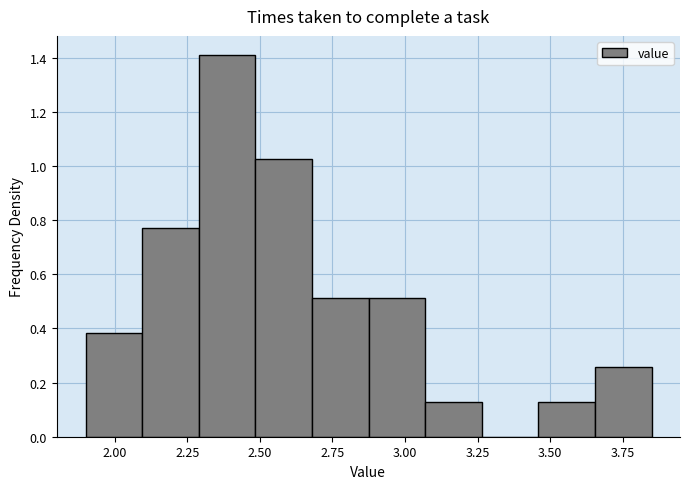

Around what value on the x-axis is the tallest bar? Give the approximate position of its centre, as read against the axis.

2.40